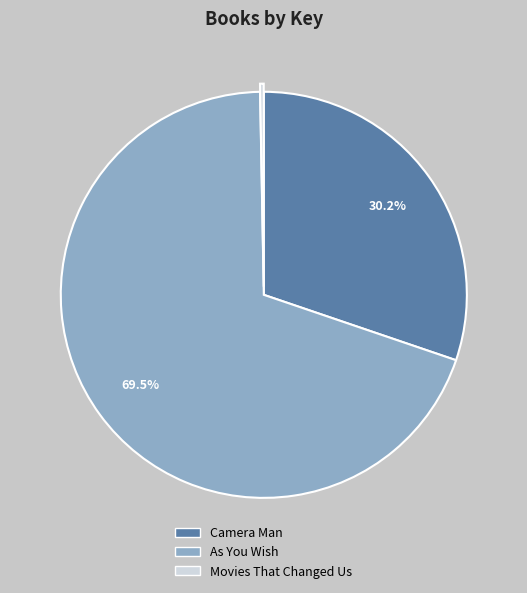

What is the smallest slice in the pie chart?

Movies That Changed Us